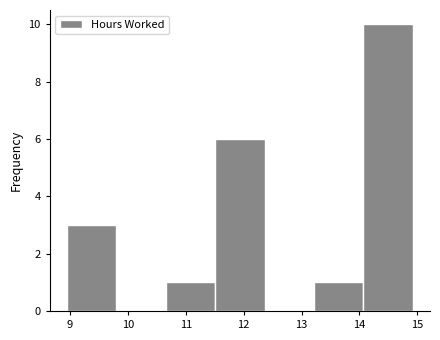

What is the height of the bar covering 13.2 to 14.1 on the x-axis? Neither the bar edges nor the heights are printed on the chart, so give them approximately, as read against the axes.

1